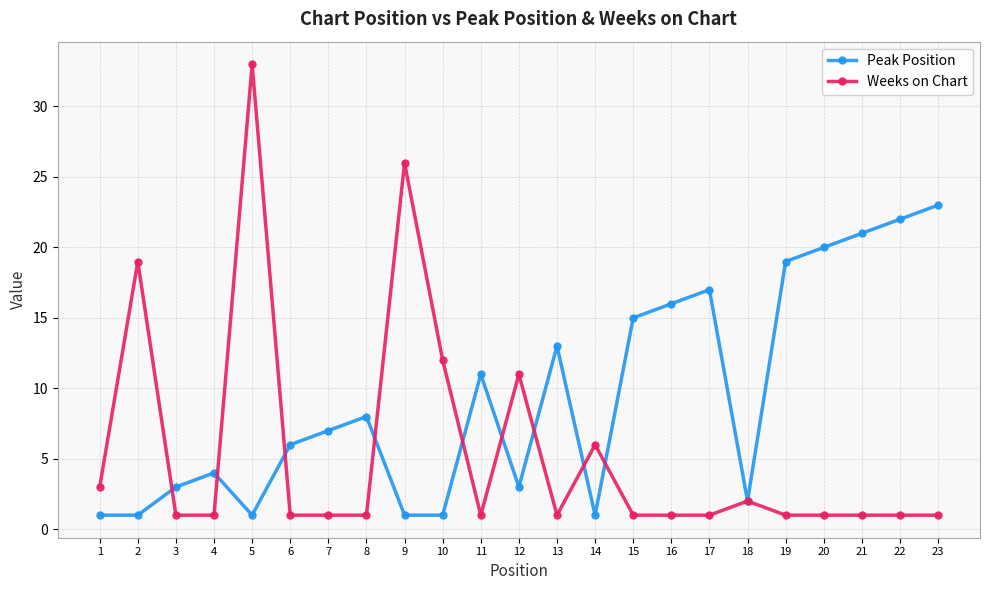

How many series are shown in this chart?

2